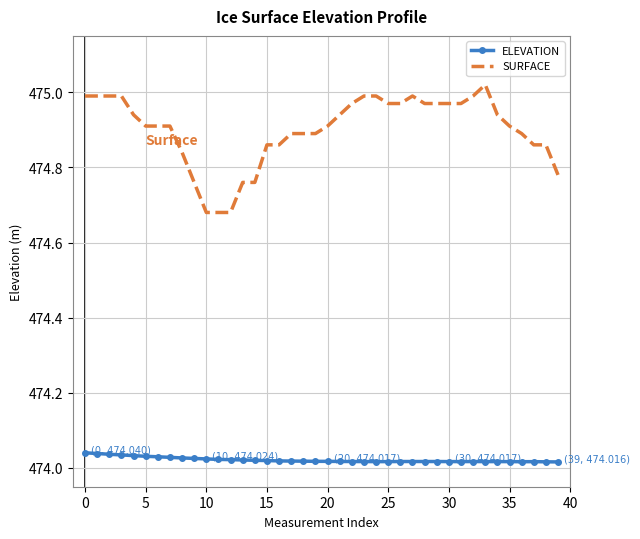

List the series in order of their peak value, highest first.

SURFACE, ELEVATION